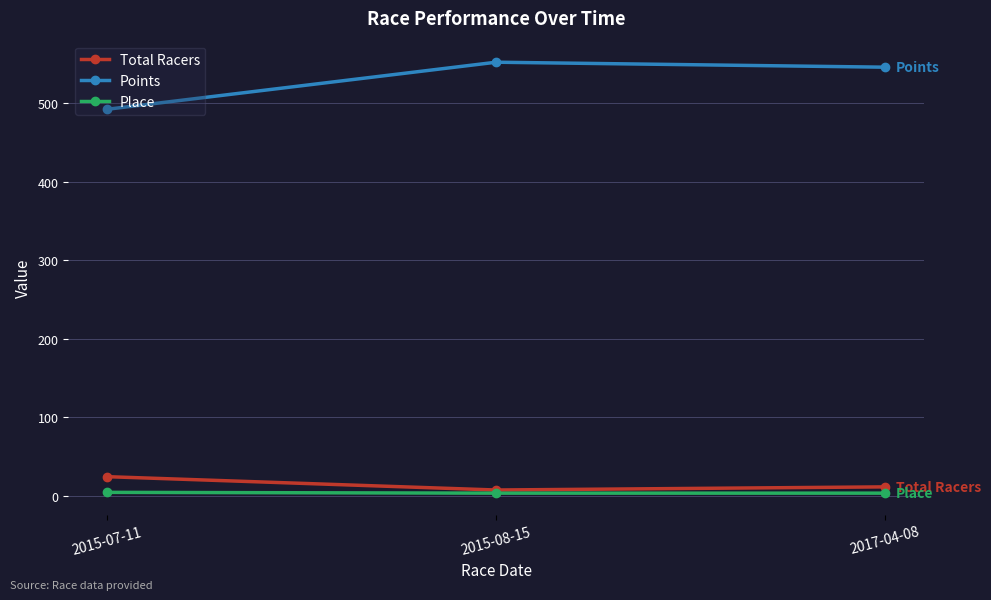

How many lines are shown in the chart?

3